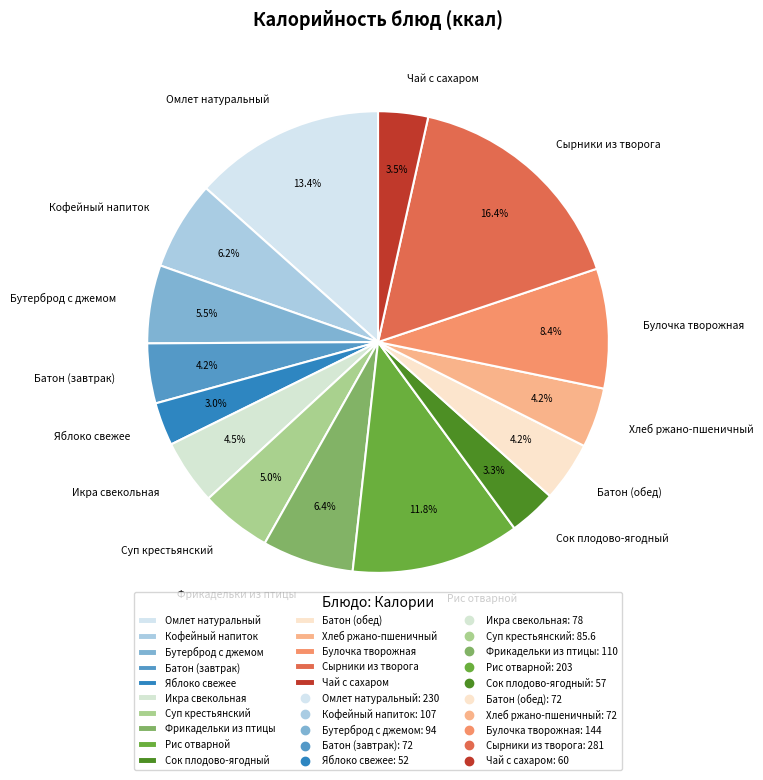

What percentage is NOT represented by Чай с сахаром?

96.5%